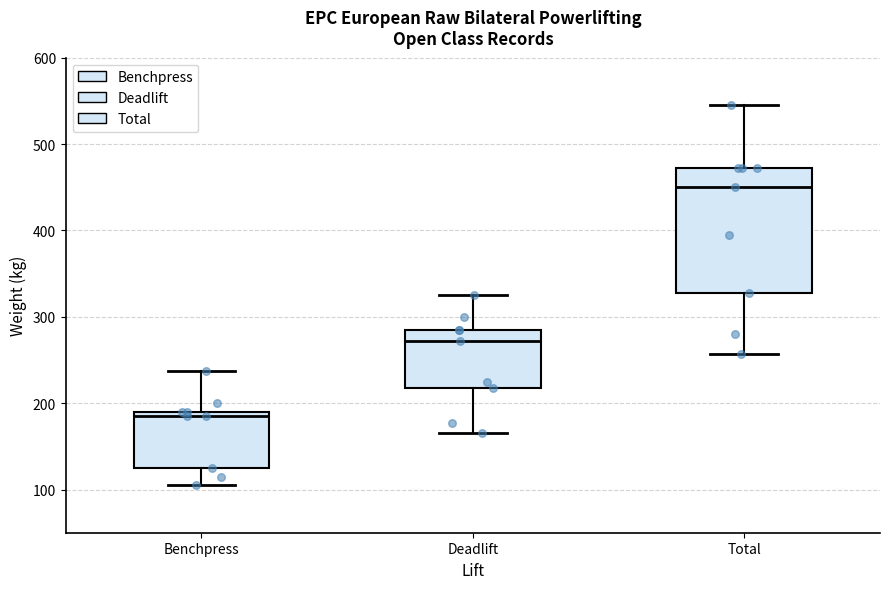

Reading left to right, read every box against the y-axis: the position of its median line, the range the box covers, and the ends of its whiskers. The values are not printed on the chart, so give them approximately, as read against the axis.

Benchpress: median 190 (just below the box's upper edge), box 130 to 190, whiskers 110 to 240
Deadlift: median 270, box 220 to 290, whiskers 170 to 330
Total: median 450, box 330 to 470, whiskers 260 to 550